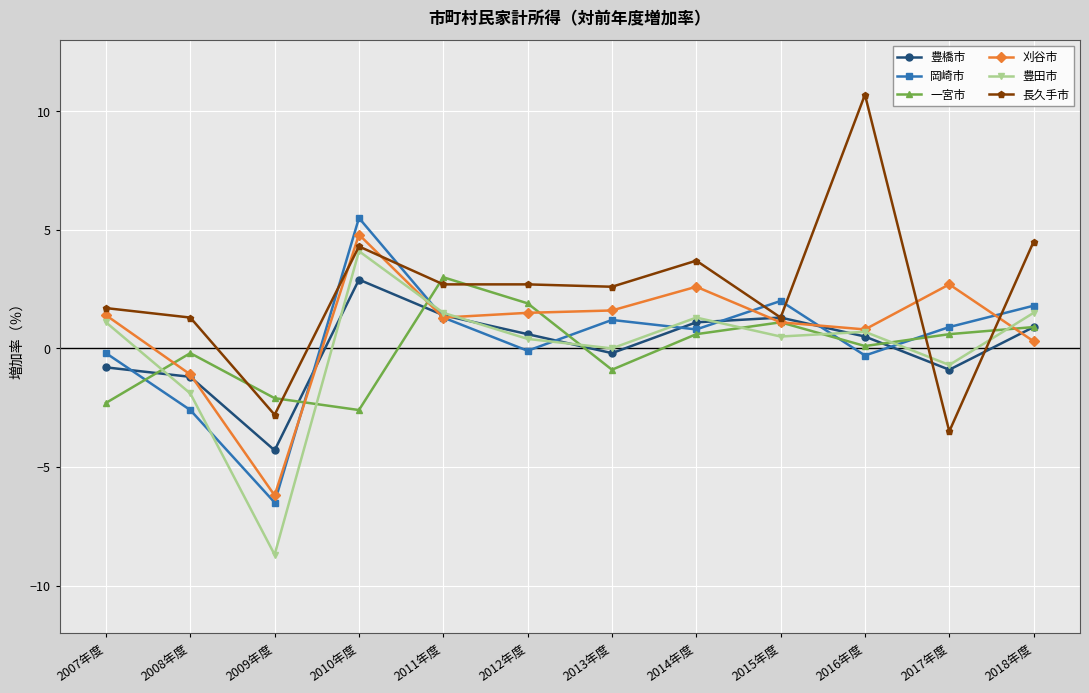

What are all the series names shown in the legend?

豊橋市, 岡崎市, 一宮市, 刈谷市, 豊田市, 長久手市